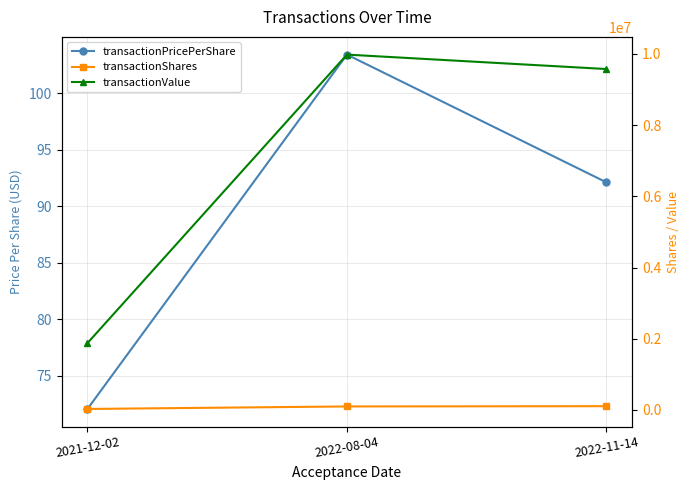

At which category is the sum across all series the highest?

2022-08-04